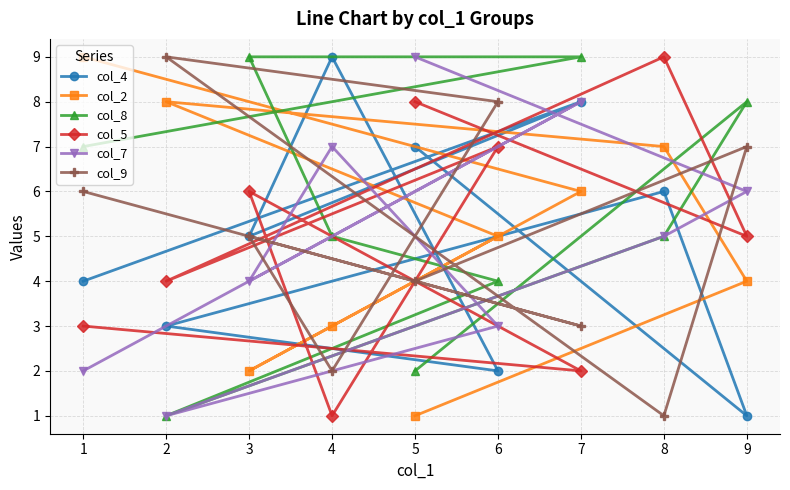

What is the sum of the col_7 values at 9 and 4?

13